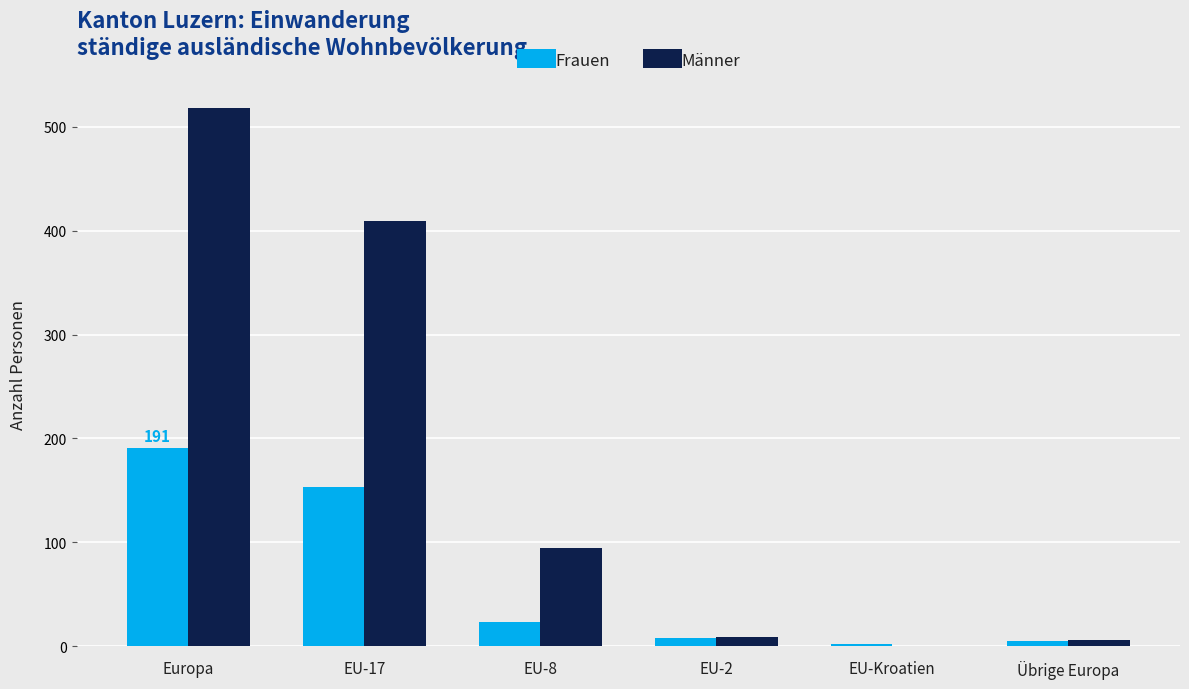

Reading left to right, transcribe all the data shown in this chart.

Frauen: Europa=191	EU-17=153	EU-8=23	EU-2=8	EU-Kroatien=2	Übrige Europa=5
Männer: Europa=518	EU-17=409	EU-8=94	EU-2=9	EU-Kroatien=0	Übrige Europa=6